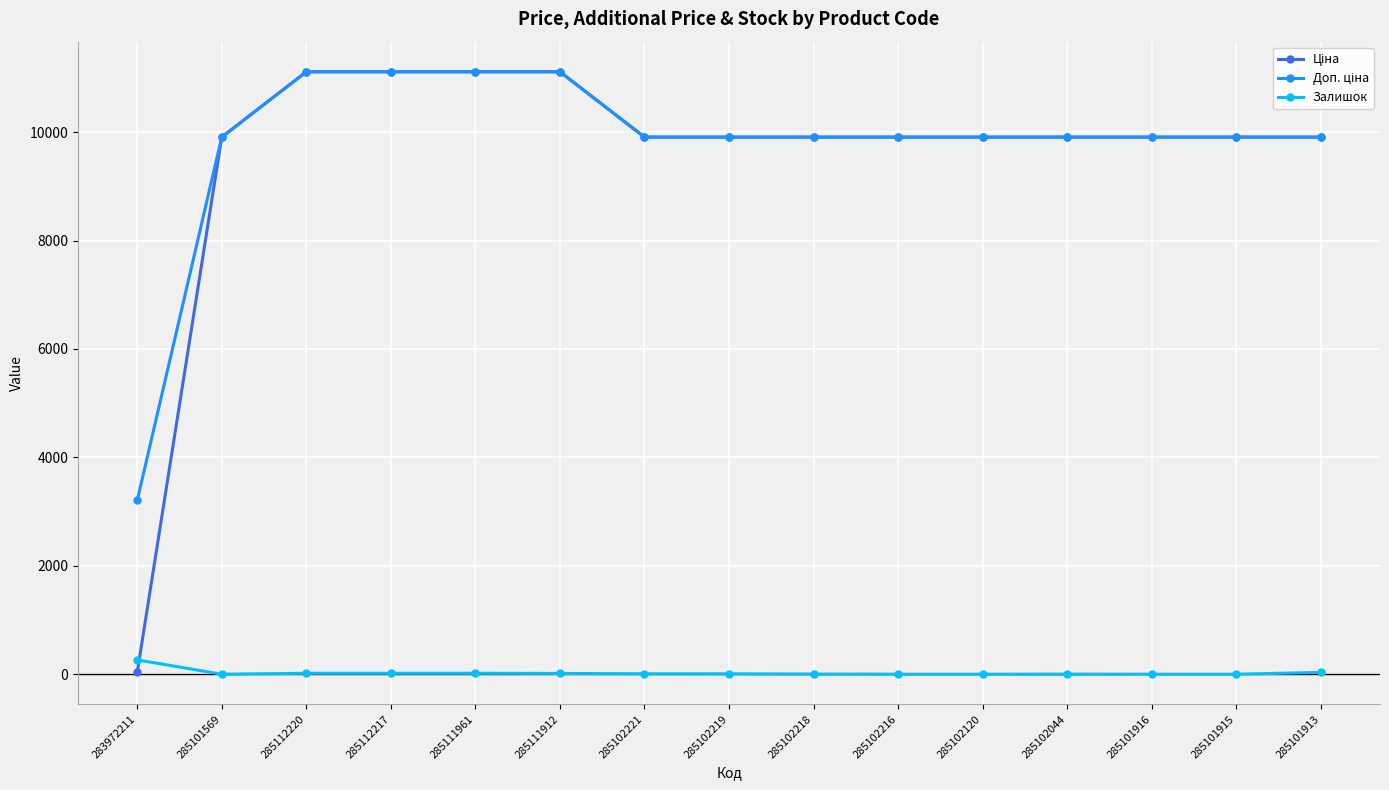

At how many categories does at least one series exceed 3717?

14